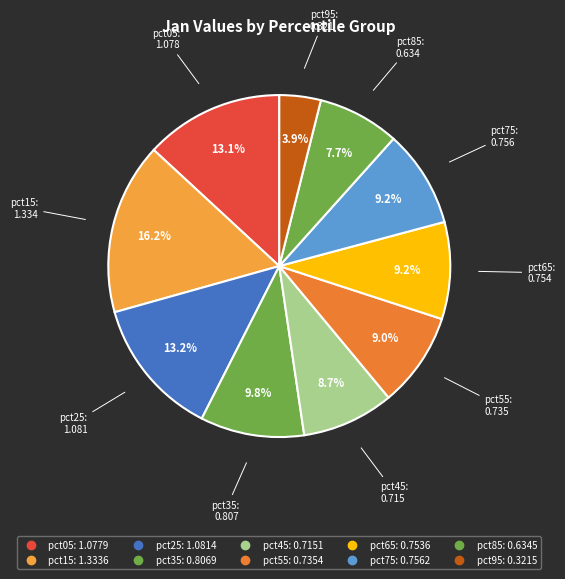

Rank the categories by value from highest to lowest.

pct15, pct25, pct05, pct35, pct75, pct65, pct55, pct45, pct85, pct95